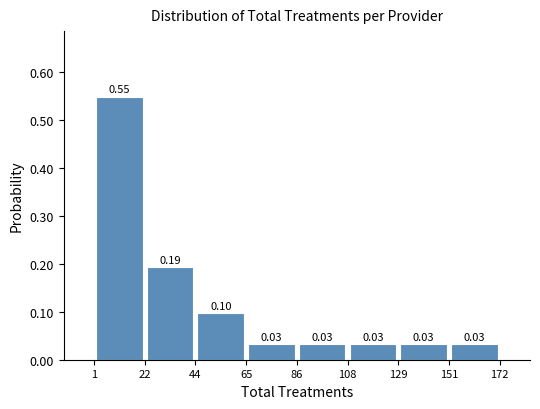

Which range on the x-axis has the tallest bar?

1 to 22